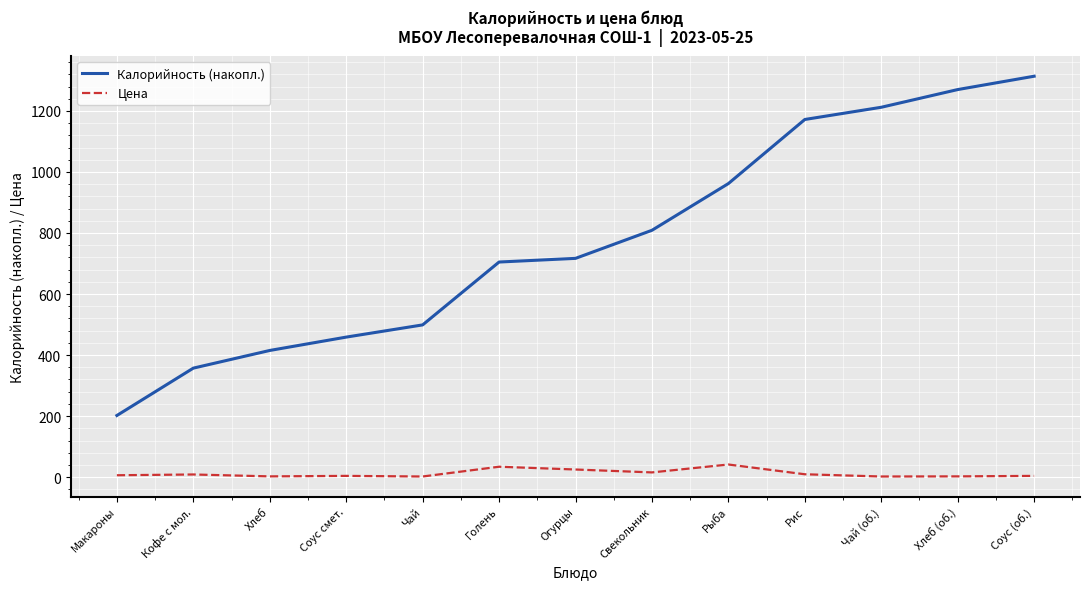

What is the maximum value shown in the chart?

1313.7